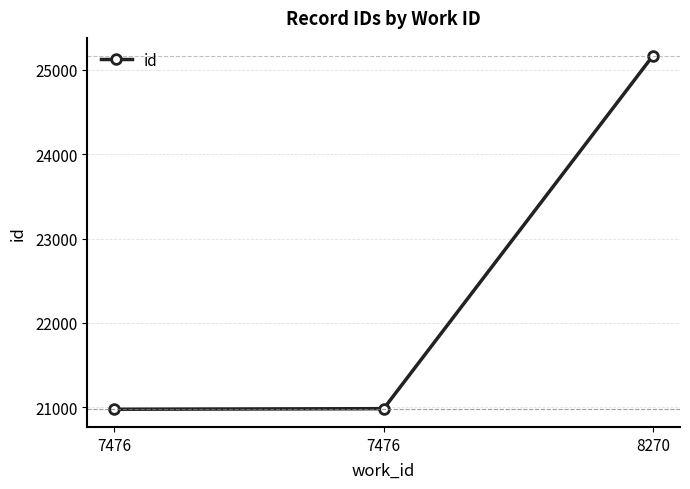

Read the value at 8270.

25169